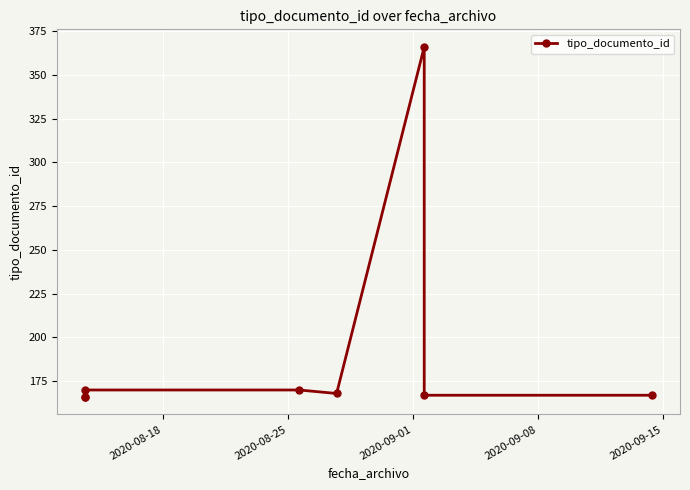

What is the value of the 1st point from the left?

166